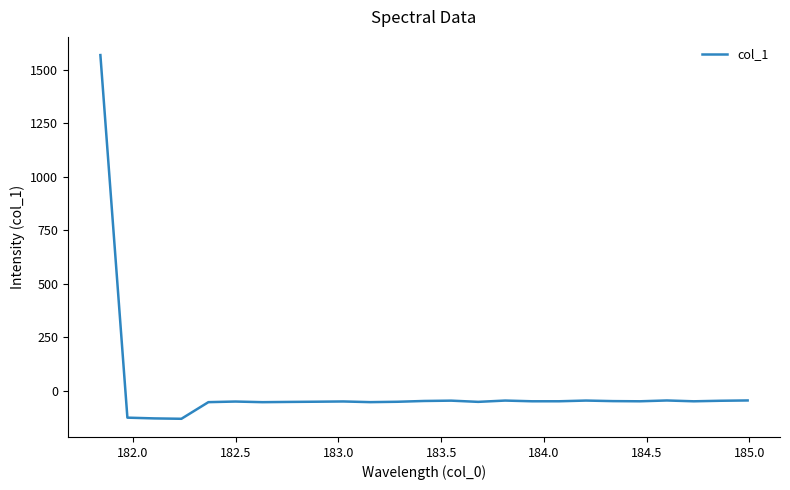

What is the smallest value displayed?

-131.8